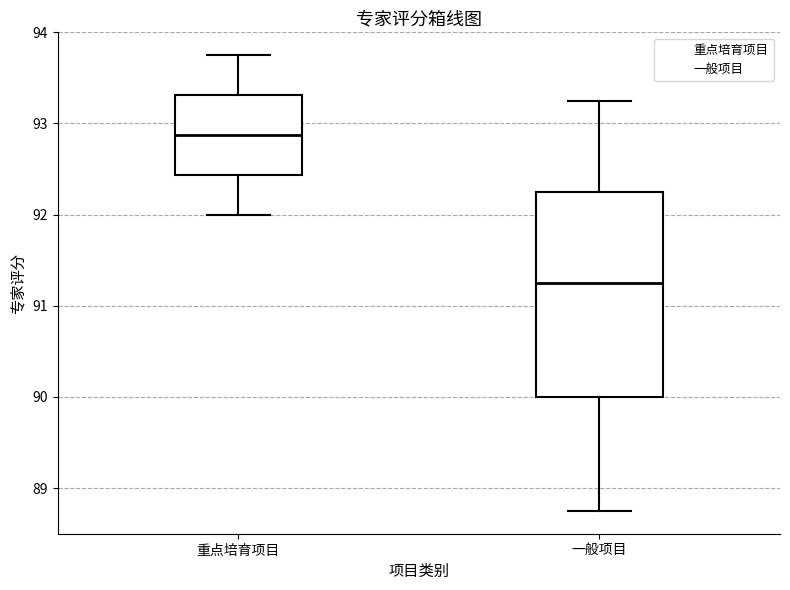

Where does the lower whisker of the box for 一般项目 end on the y-axis? The values are not printed on the chart, so give them approximately, as read against the axis.

88.8